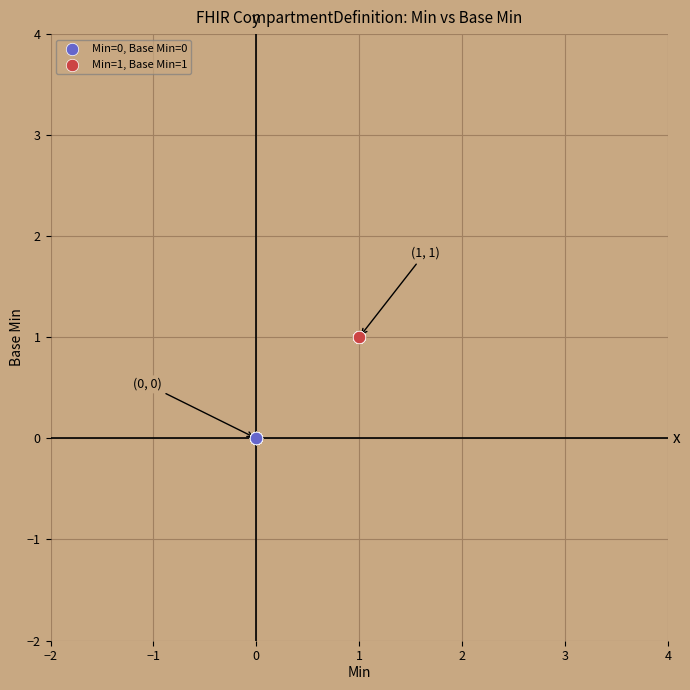

Which series reaches the maximum Y coordinate?

Min=1, Base Min=1